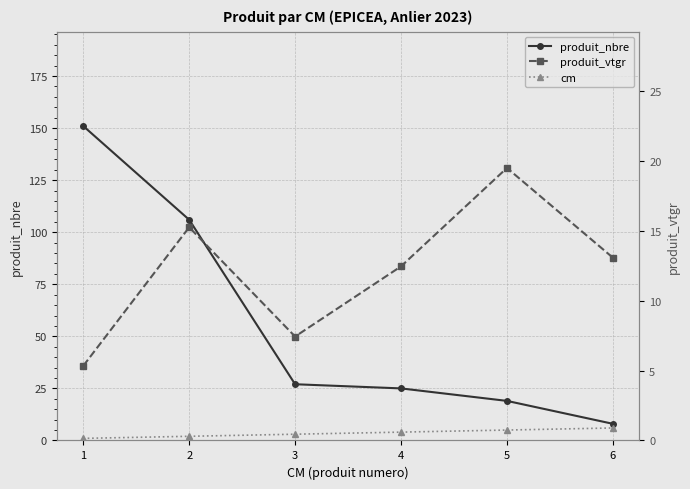

Which series has the largest range (max minus min)?

produit_nbre